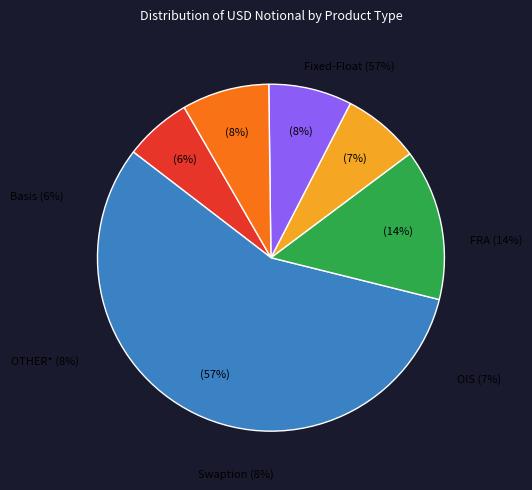

Is OTHER* the majority of the pie?

No